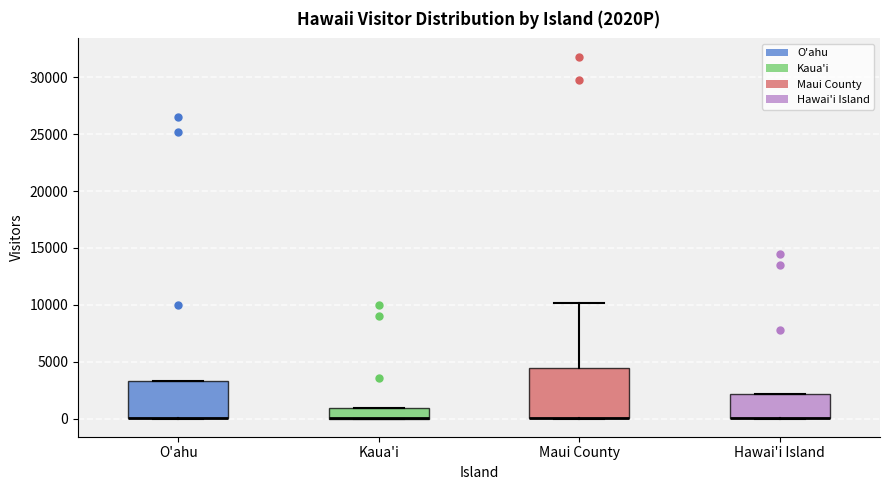

Where is the lower edge of the box for Hawai'i Island on the y-axis? The values are not printed on the chart, so give them approximately, as read against the axis.

0